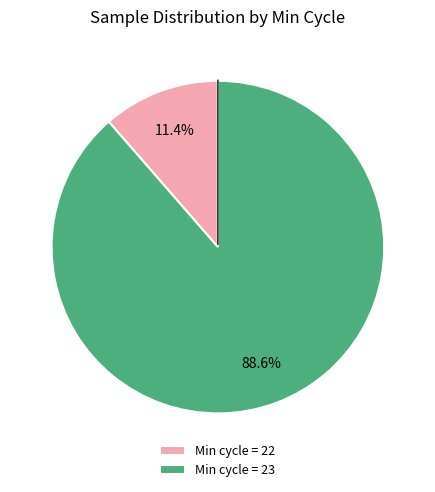

How many segments does this pie chart have?

2